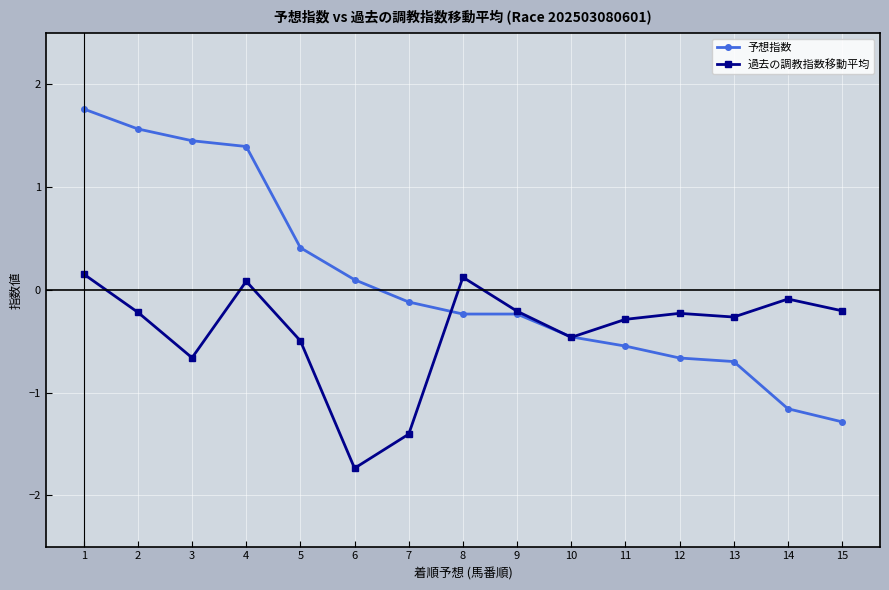

Which series has the largest total across all categories?

予想指数